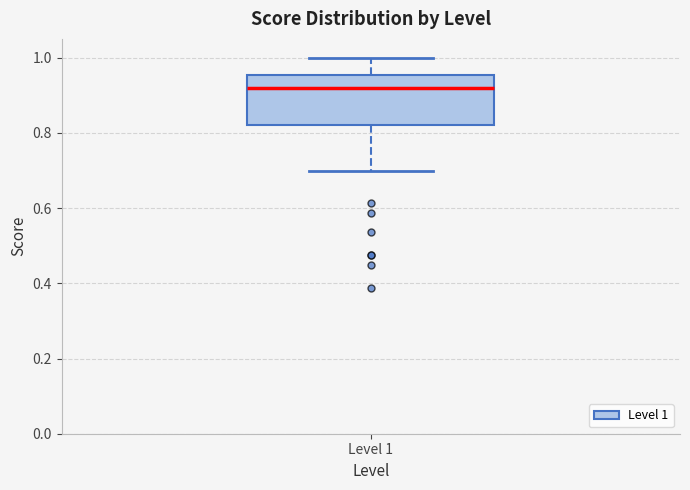

Transcribe this box plot: give where the median line is, the range the box spans, and where the two whiskers end, as read against the y-axis. The values are not printed on the chart, so give them approximately, as read against the axis.

median 0.92, box 0.82 to 0.96, whiskers 0.70 to 1.00